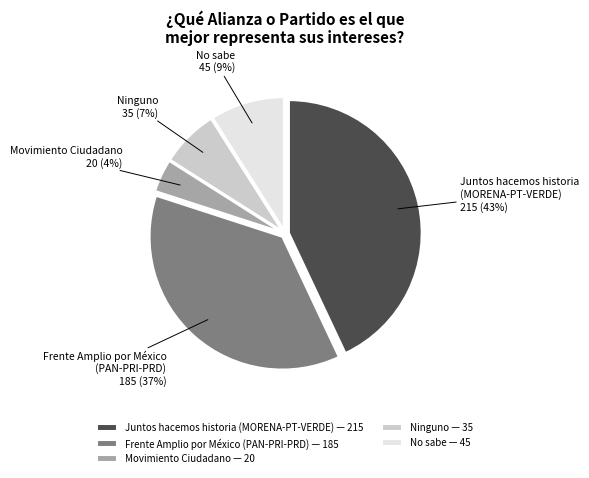

How many slices are in this pie chart?

5